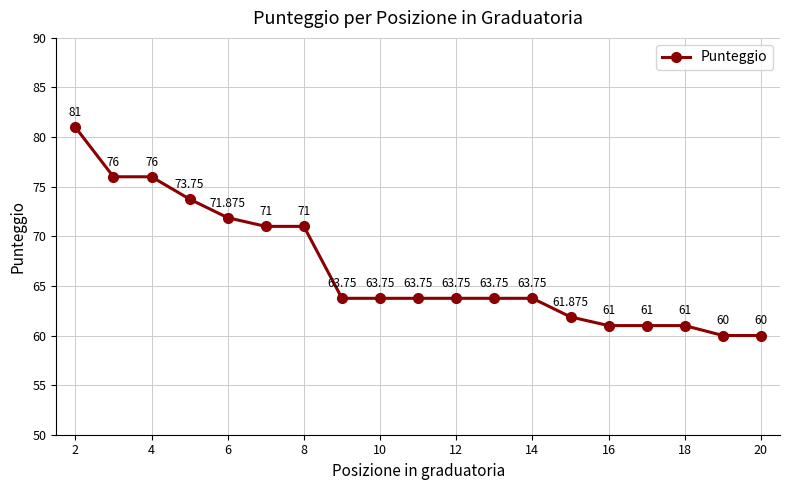

What is the sum of all values?

1268.0